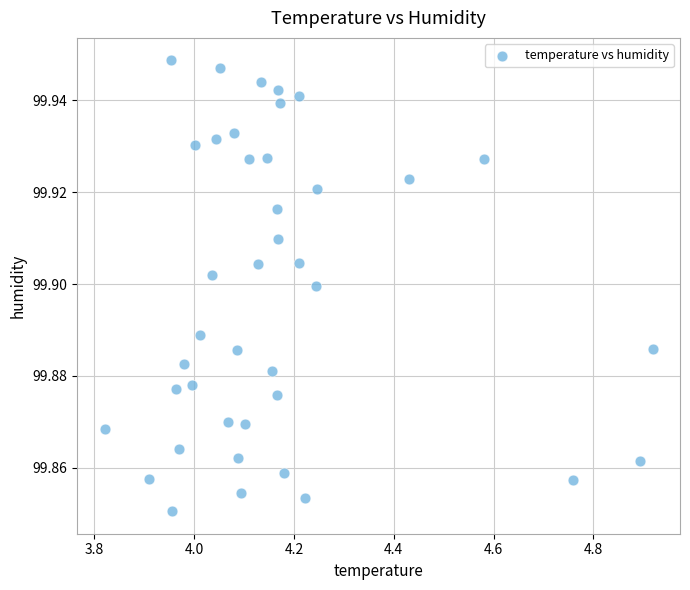

What is the range of X values (max minus min)?

1.1